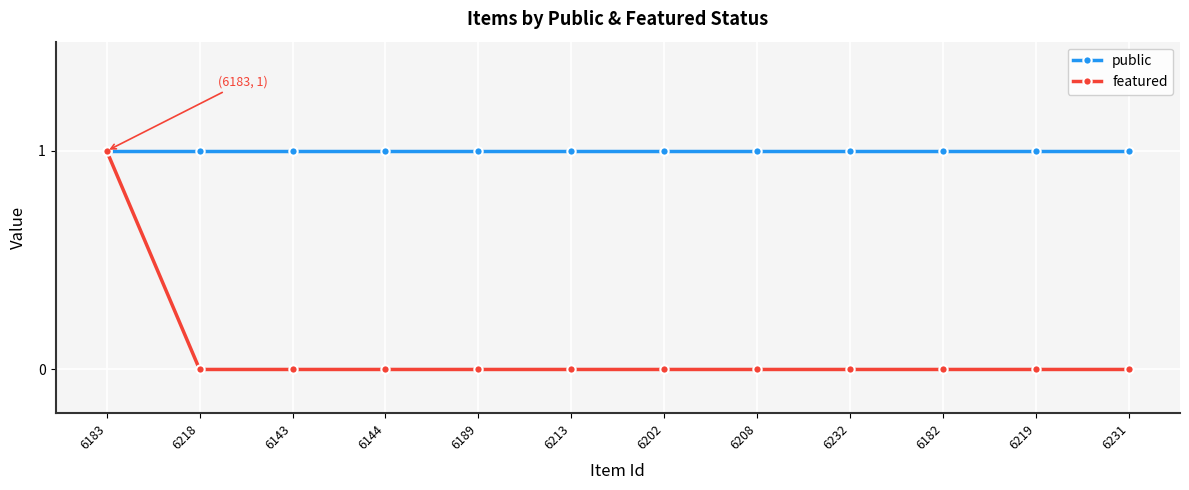

Reading right to left, what are all the values shown in this chart?

public: 6231=1	6219=1	6182=1	6232=1	6208=1	6202=1	6213=1	6189=1	6144=1	6143=1	6218=1	6183=1
featured: 6231=0	6219=0	6182=0	6232=0	6208=0	6202=0	6213=0	6189=0	6144=0	6143=0	6218=0	6183=1